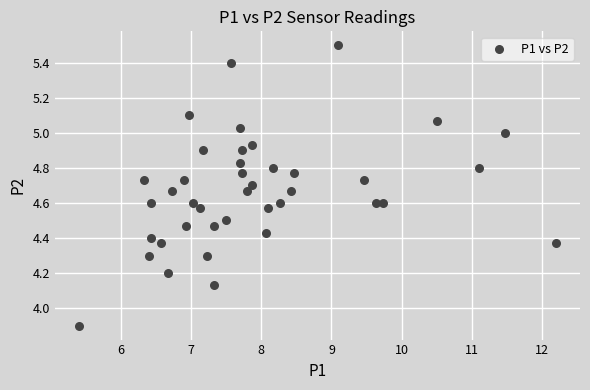

What is the range of X values (max minus min)?

6.8